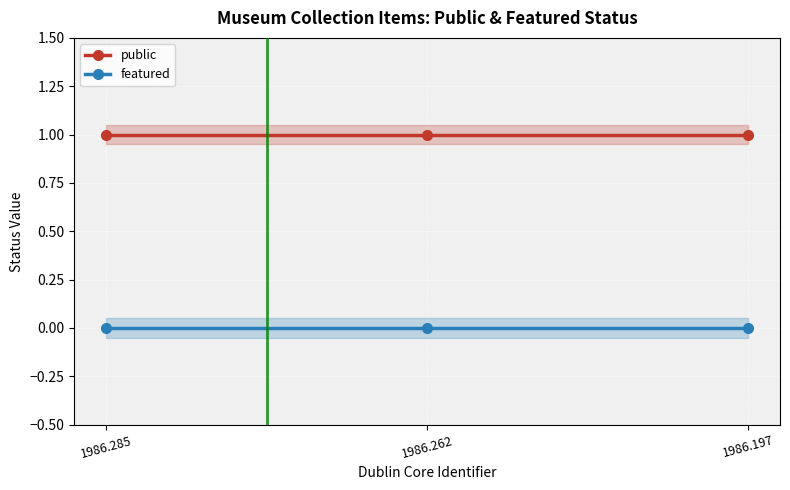

Which series has the largest total across all categories?

public